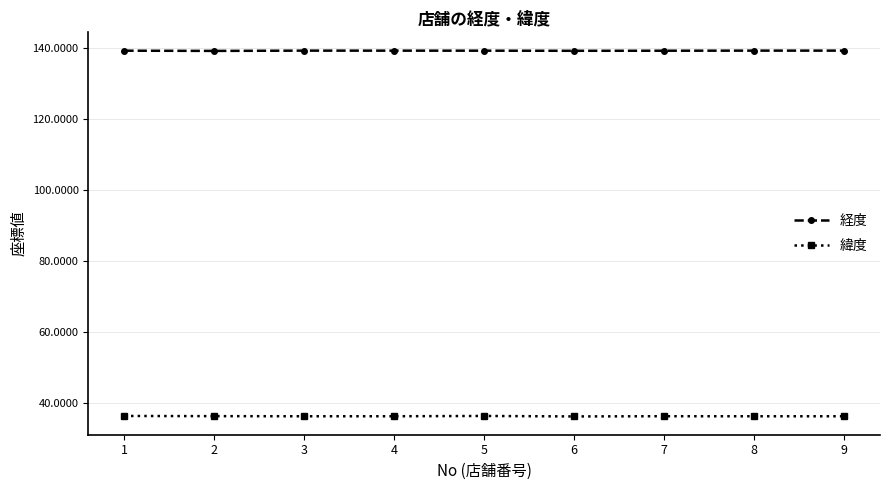

True or false: 緯度 and 経度 intersect in this chart.

False